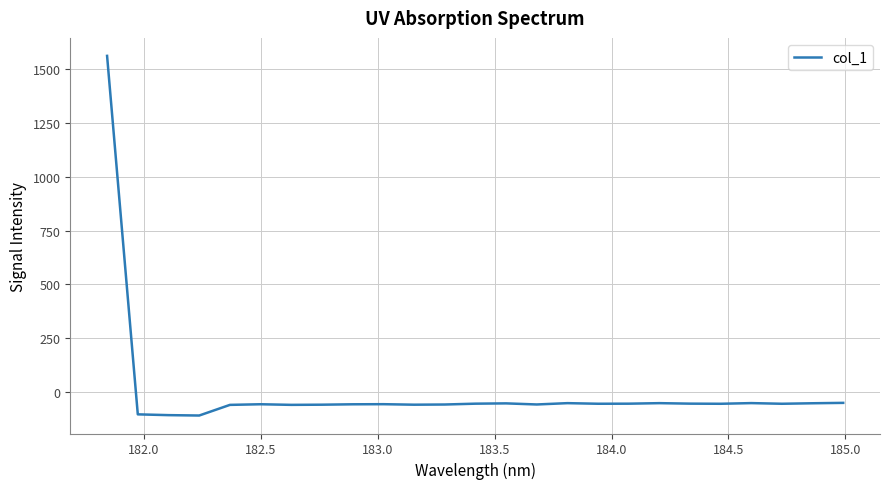

What is the maximum value shown in the chart?

1560.3